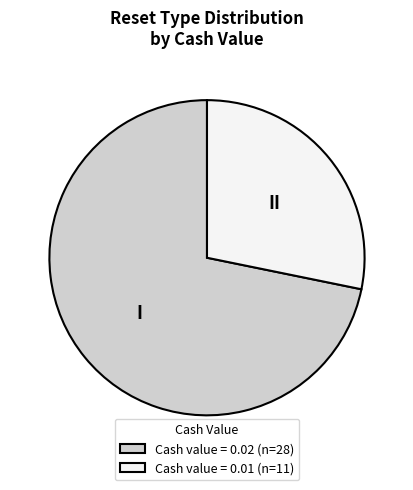

Combined, do Cash value = 0.01 (n=11) and Cash value = 0.02 (n=28) account for over 50%?

Yes